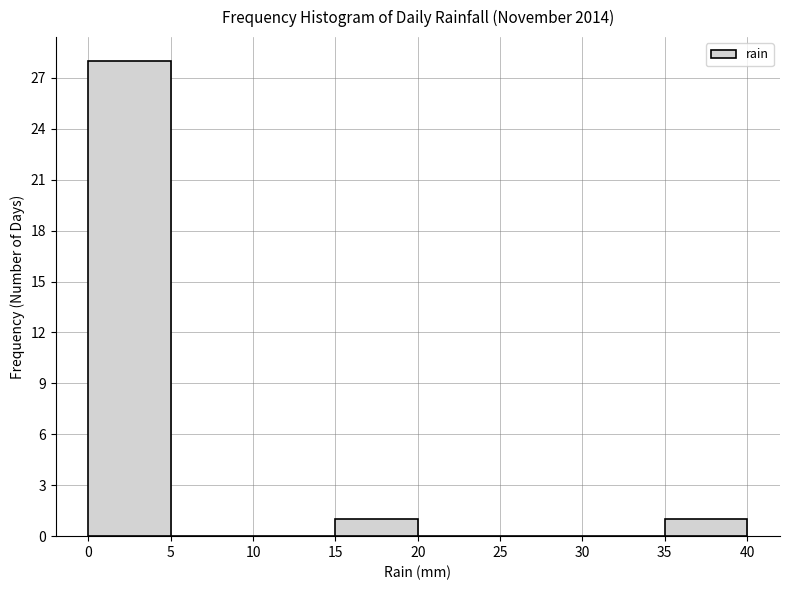

Reading left to right, list every bar in this chart as the range it spans on the x-axis followed by its height. The values are not printed on the chart, so give them approximately, as read against the axis.

0 to 5: 28
5 to 10: 0
10 to 15: 0
15 to 20: 1
20 to 25: 0
25 to 30: 0
30 to 35: 0
35 to 40: 1